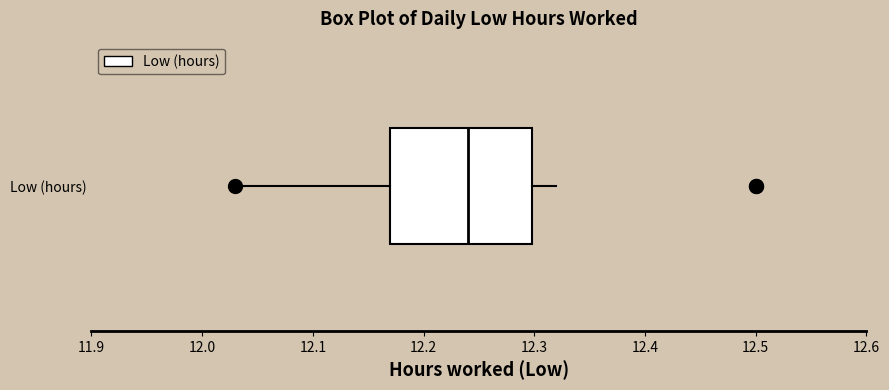

Where is the left edge of the box for Low (hours) on the x-axis? The values are not printed on the chart, so give them approximately, as read against the axis.

12.17